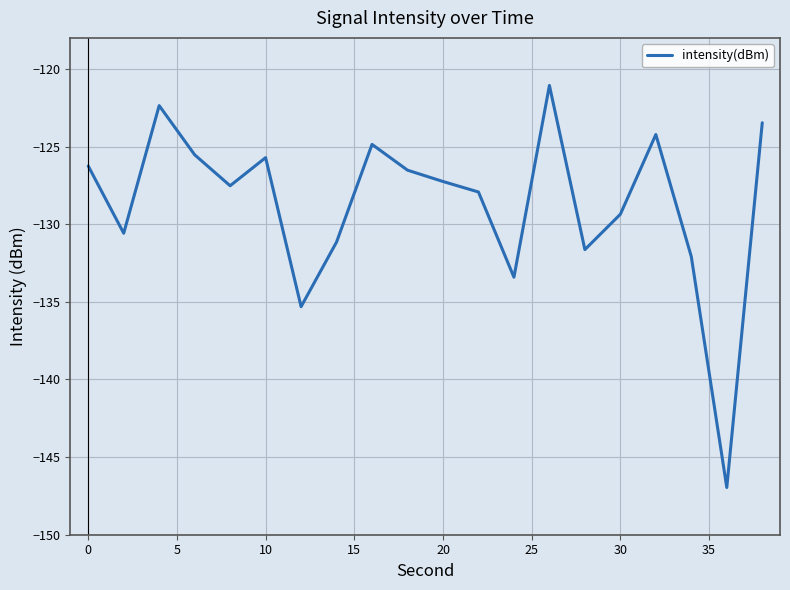

What is the difference between the maximum and minimum values?

25.9